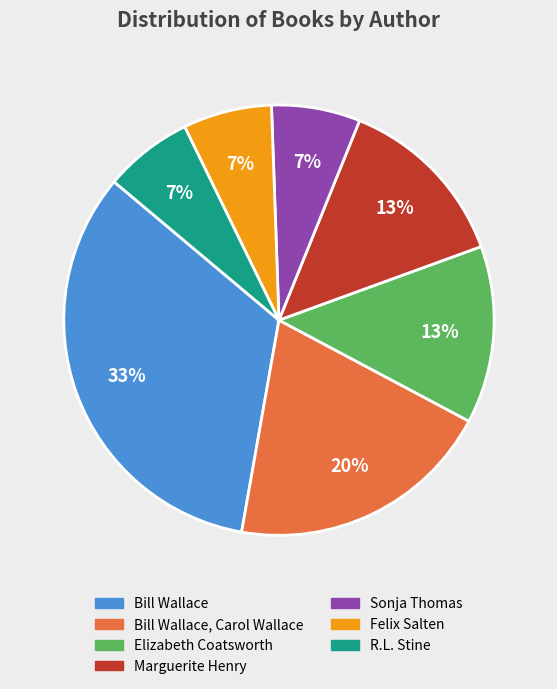

Which has a higher value, Marguerite Henry or Bill Wallace, Carol Wallace?

Bill Wallace, Carol Wallace